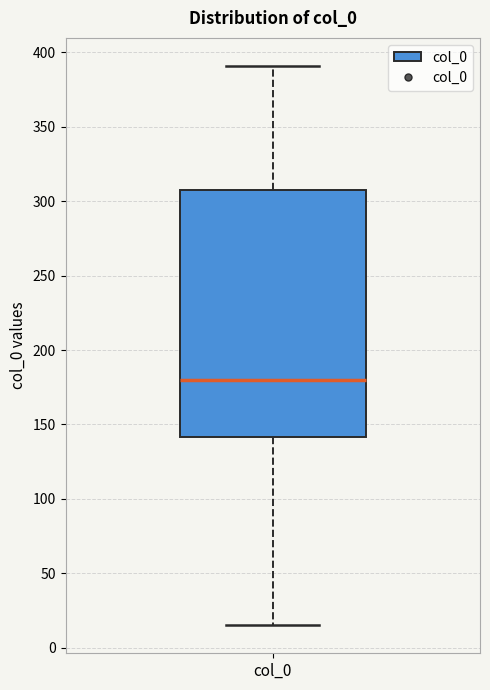

Read this box plot against the y-axis: the position of the median line, the range covered by the box, and the ends of both whiskers. The values are not printed on the chart, so give them approximately, as read against the axis.

median 180, box 140 to 310, whiskers 15 to 390